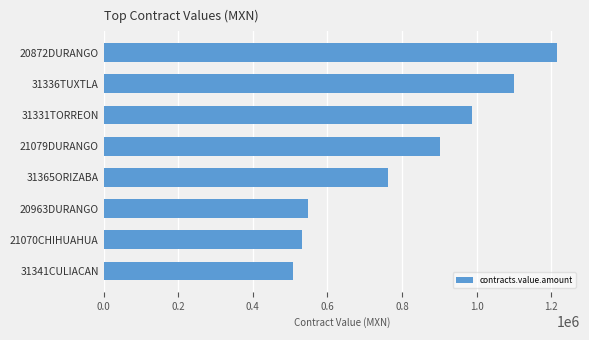

List the labels in order of value, smallest first.

31341CULIACAN, 21070CHIHUAHUA, 20963DURANGO, 31365ORIZABA, 21079DURANGO, 31331TORREON, 31336TUXTLA, 20872DURANGO